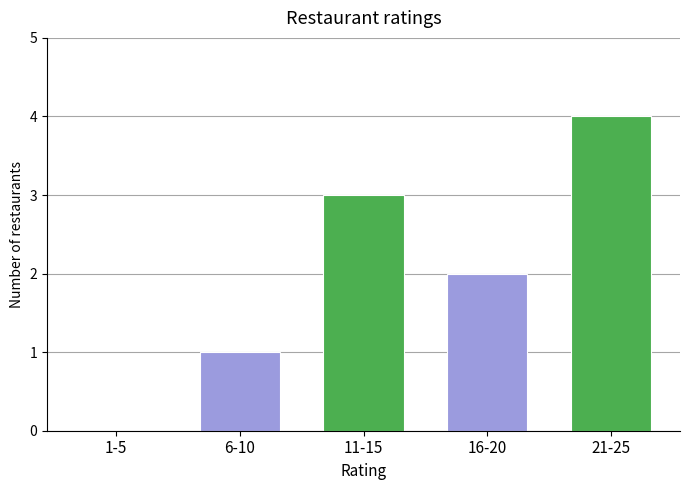

Reading left to right, what are all the values shown in this chart?

1-5=0	6-10=1	11-15=3	16-20=2	21-25=4